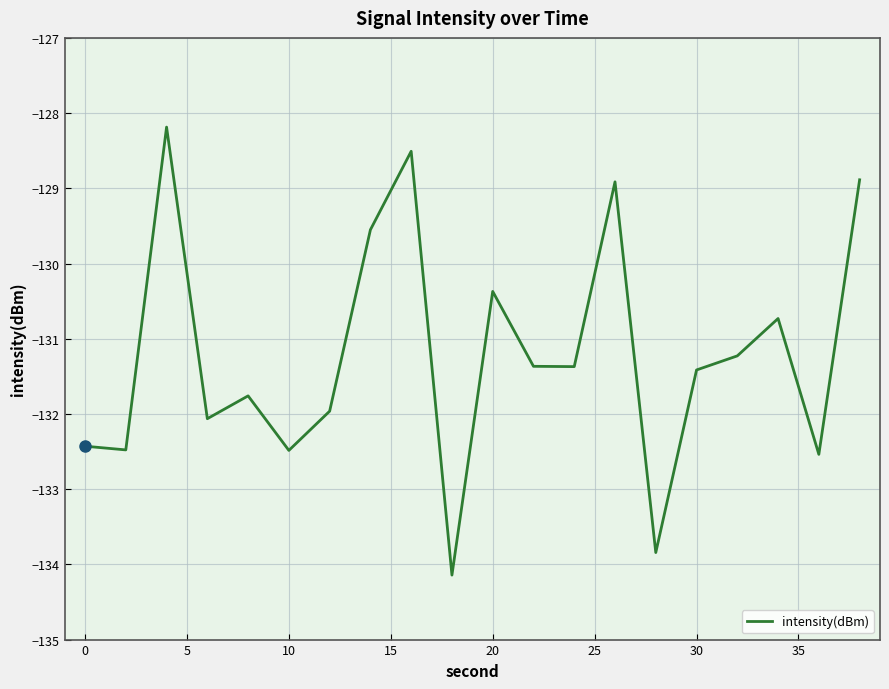

What is the sum of all values?

-2624.2